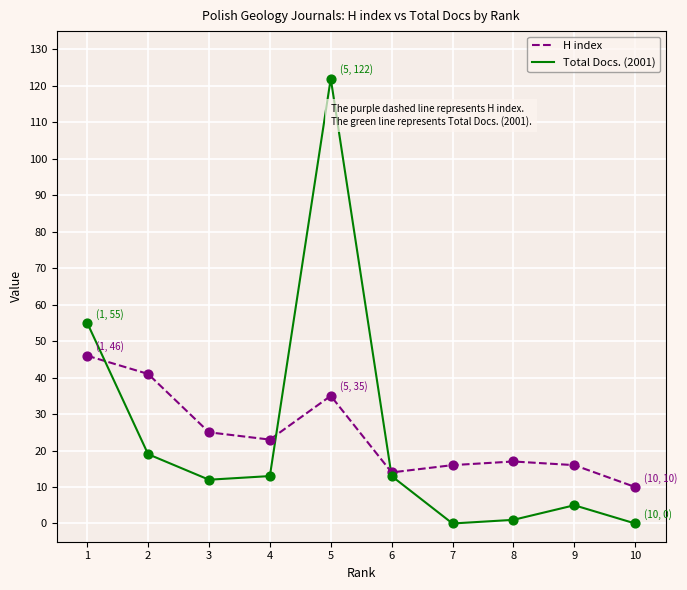

Which series has the largest range (max minus min)?

Total Docs. (2001)